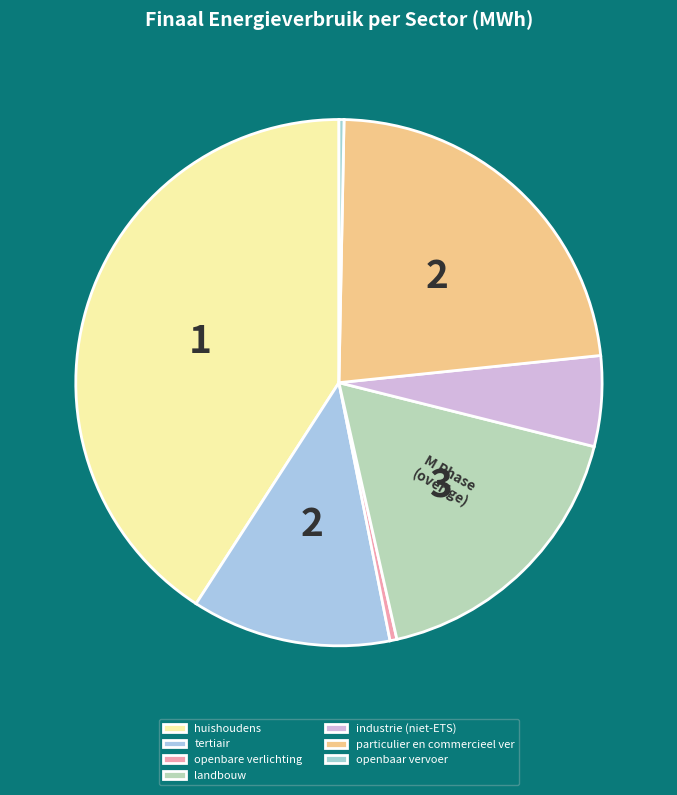

How many segments does this pie chart have?

7